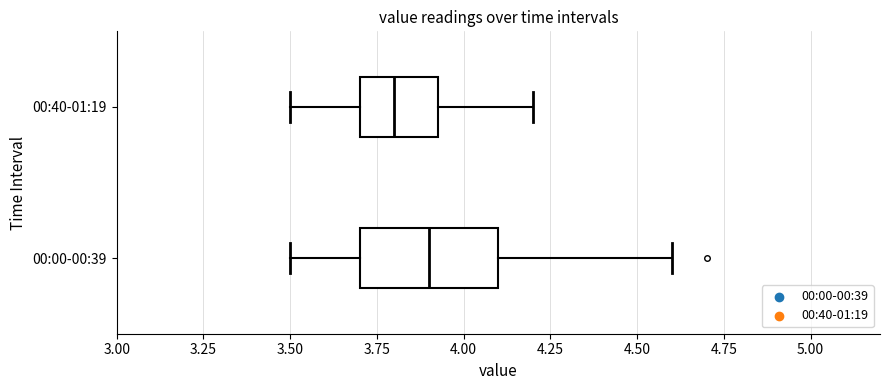

Where does the median line of the box for 00:40-01:19 sit on the x-axis? The values are not printed on the chart, so give them approximately, as read against the axis.

3.80